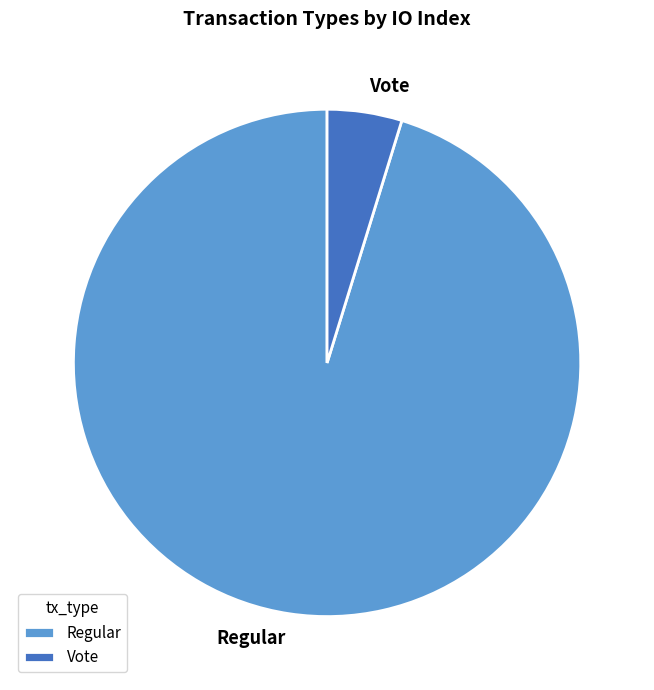

Between Regular and Vote, which is larger?

Regular